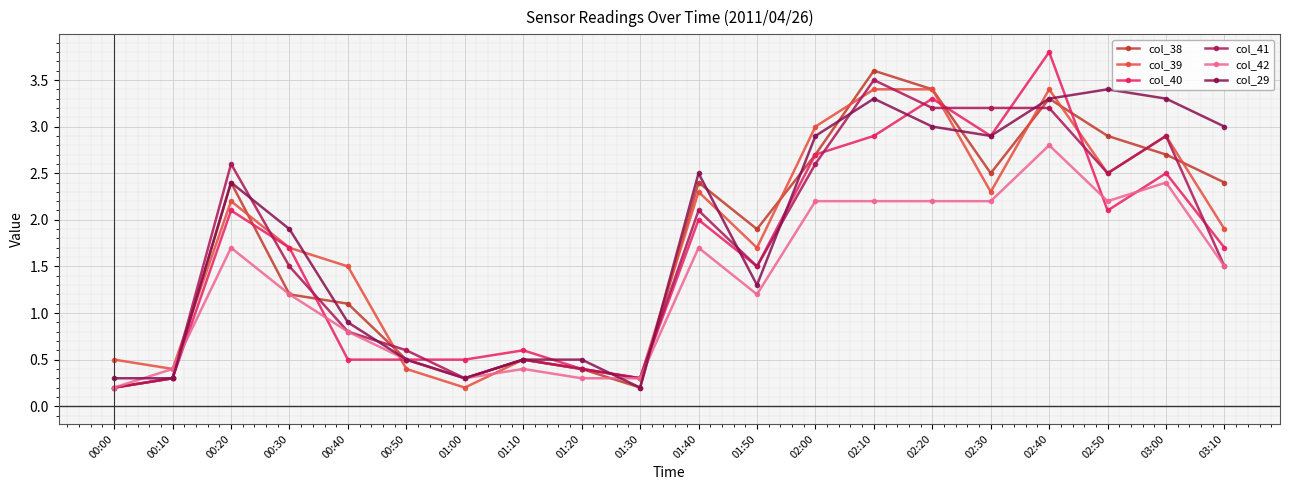

List the labels in order of col_38 value, largest first.

02:10, 02:20, 02:40, 02:50, 02:00, 03:00, 02:30, 00:20, 01:40, 03:10, 01:50, 00:30, 00:40, 00:50, 01:10, 01:20, 00:10, 01:00, 00:00, 01:30